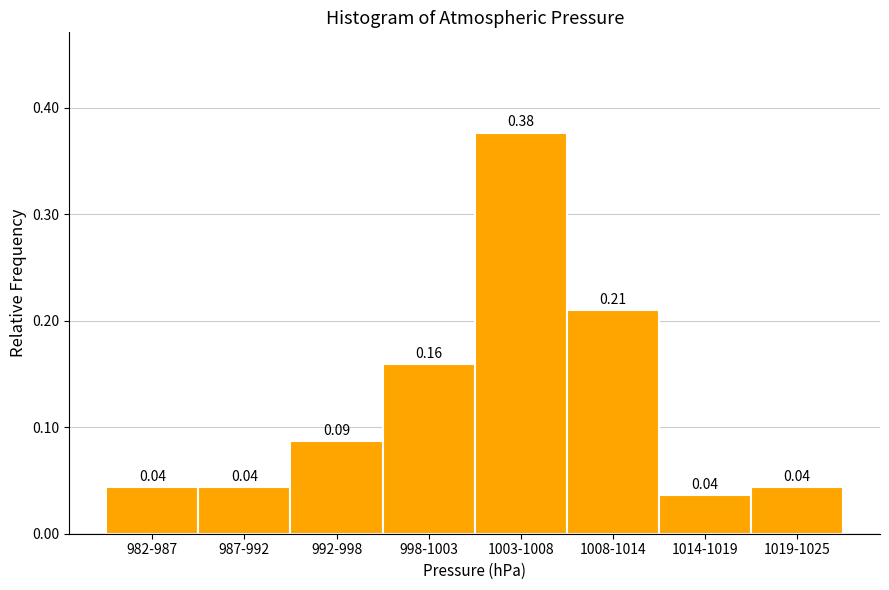

Between 1003-1008 and 1019-1025, which is larger?

1003-1008